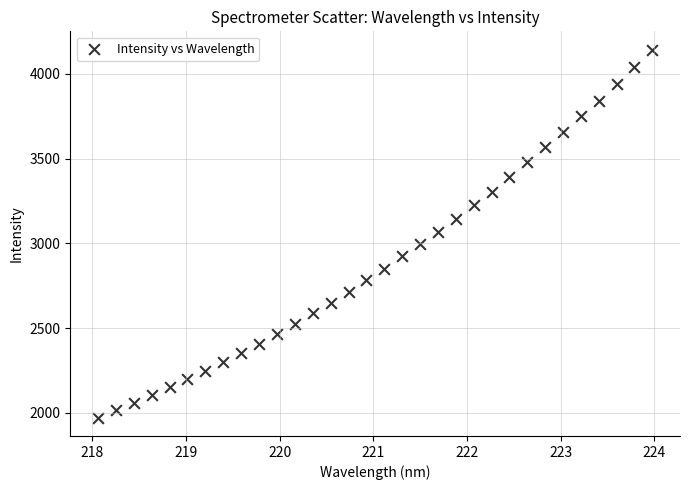

What is the range of Y values (max minus min)?

2168.4